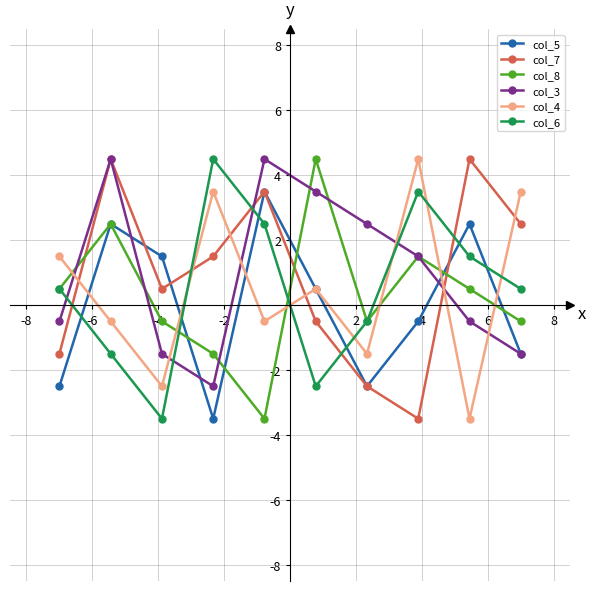

At how many categories does at least one series exceed 1?

10